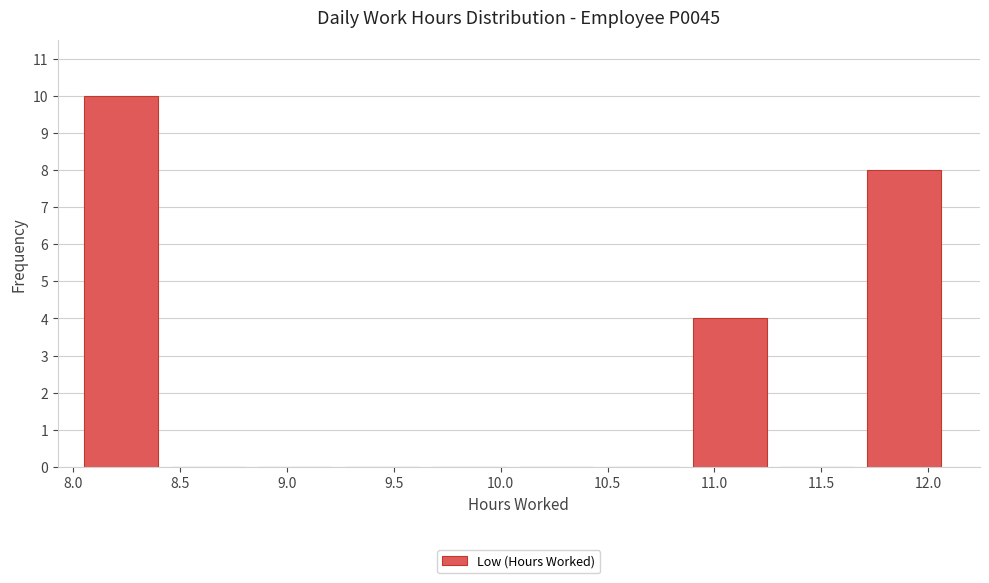

What is the height of the bar covering 10.90 to 11.30 on the x-axis? Neither the bar edges nor the heights are printed on the chart, so give them approximately, as read against the axes.

4